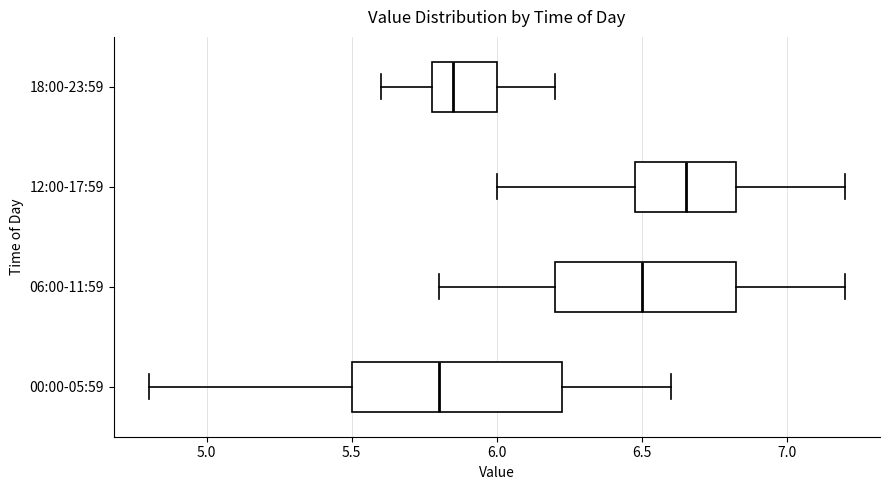

Where does the left whisker of the box for 12:00-17:59 end on the x-axis? The values are not printed on the chart, so give them approximately, as read against the axis.

6.00